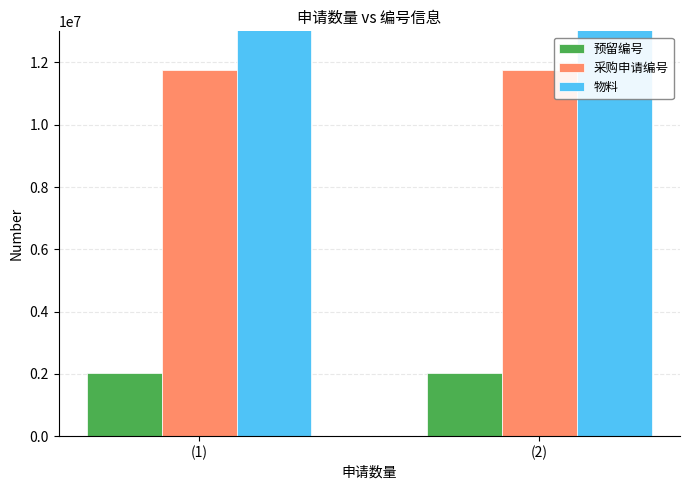

List the series in order of their overall mean, highest first.

物料, 采购申请编号, 预留编号